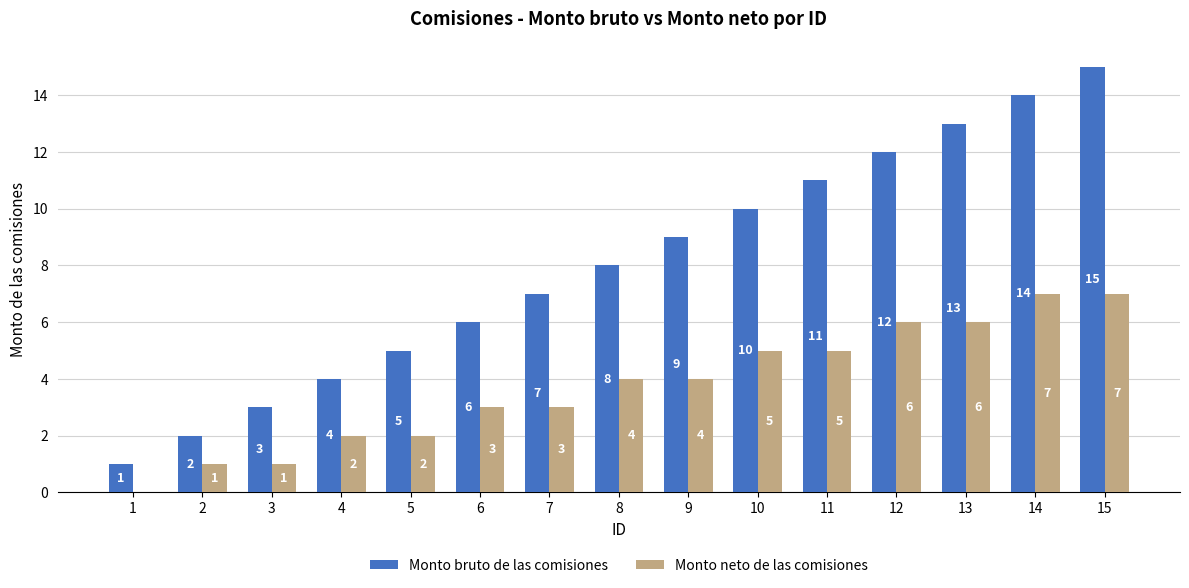

At which label does Monto bruto de las comisiones reach its peak?

15